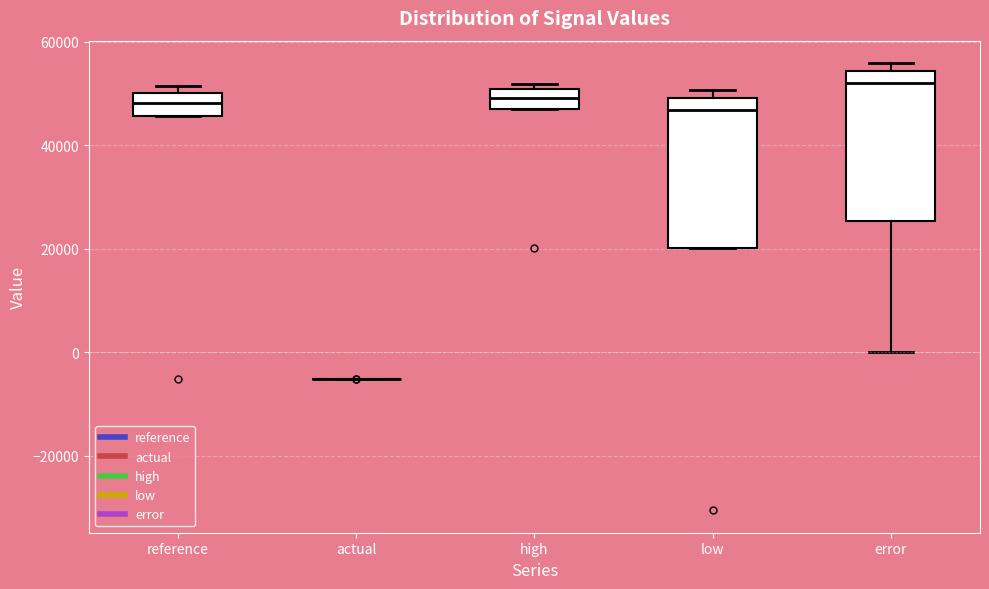

Reading left to right, transcribe this box plot: for each box, give where its median line is, the range the box spans, and where its two whiskers end, as read against the y-axis. The values are not printed on the chart, so give them approximately, as read against the axis.

reference: median 48000, box 46000 to 50000, whiskers 46000 to 52000
actual: box collapsed to a line at -6000, whiskers -6000 to -6000
high: median 50000 (inside the box), box 46000 to 50000, whiskers 46000 to 52000
low: median 46000, box 20000 to 50000, whiskers 20000 to 50000 (just above the box's upper edge)
error: median 52000, box 26000 to 54000, whiskers 0 to 56000